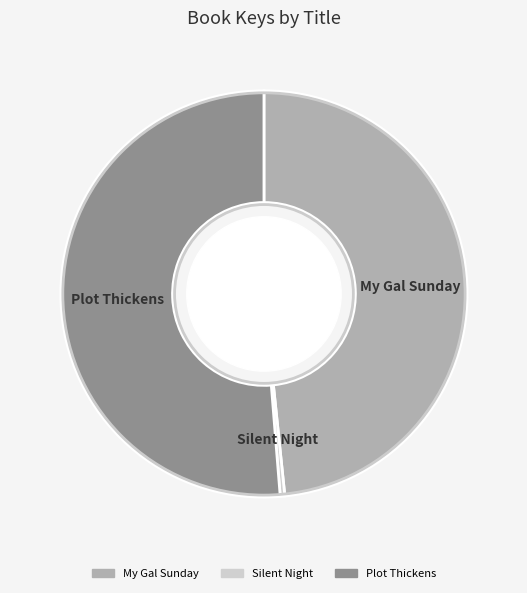

The My Gal Sunday slice represents 48% of the pie. True or false?

True